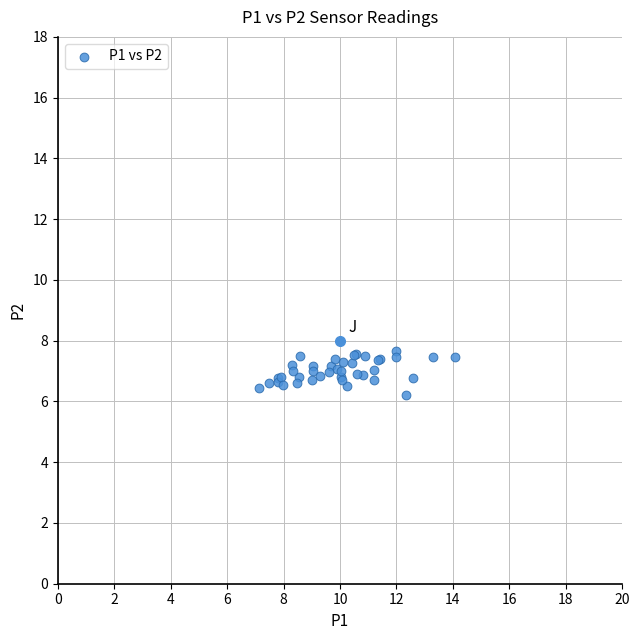

What Y value in the scatter plot is closest to 6?

6.2